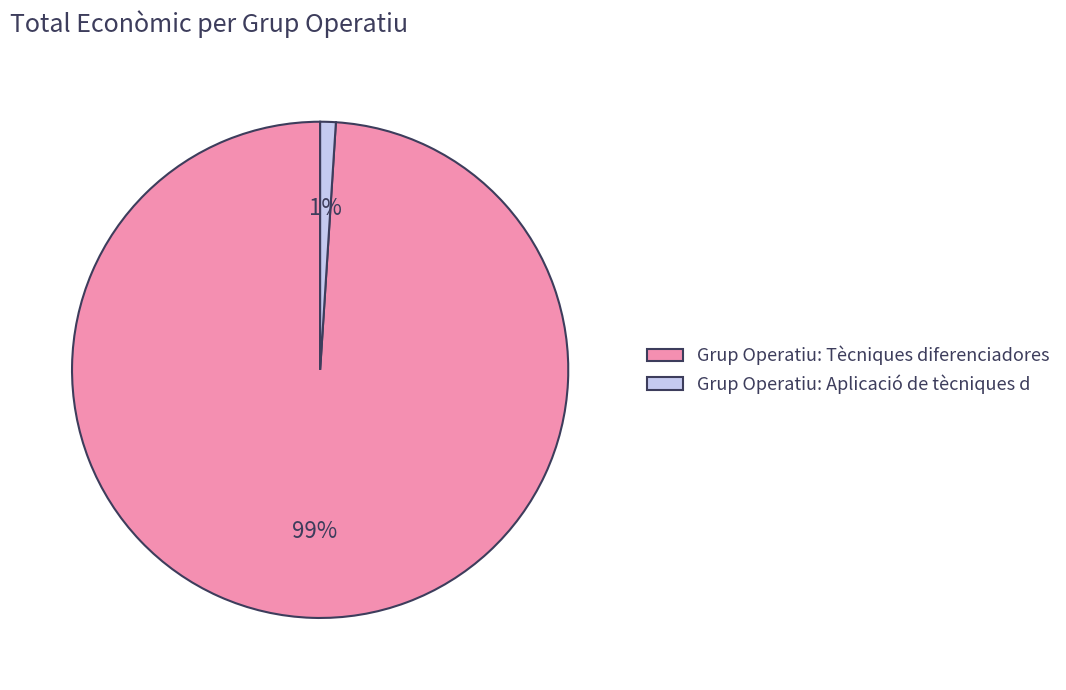

Combined, do Grup Operatiu: Aplicació de tècniques d and Grup Operatiu: Tècniques diferenciadores account for over 50%?

Yes